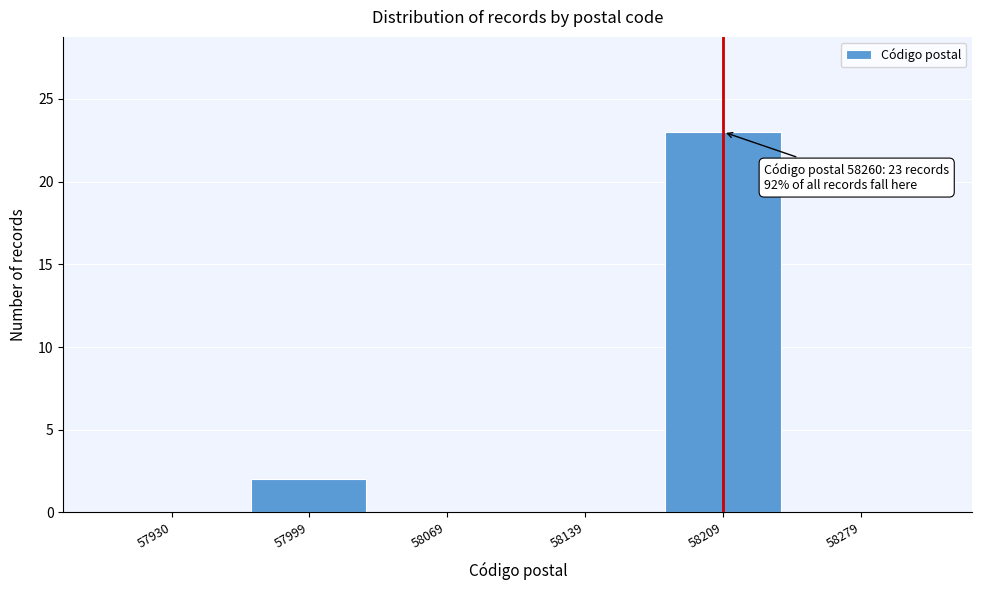

Reading left to right, what are all the values shown in this chart?

57930=0	57999=2	58069=0	58139=0	58209=23	58279=0